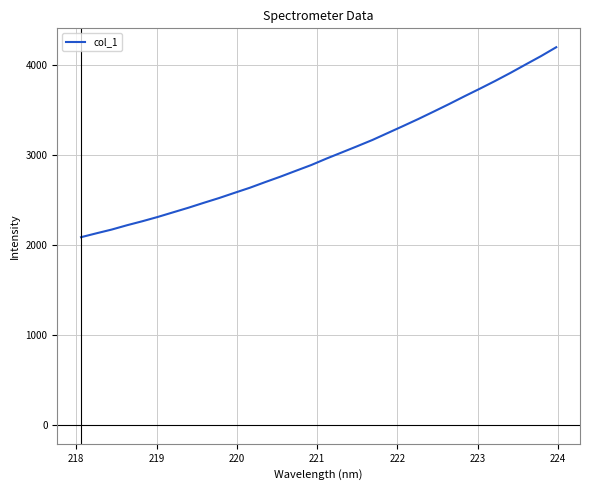

What is the maximum value shown in the chart?

4198.7